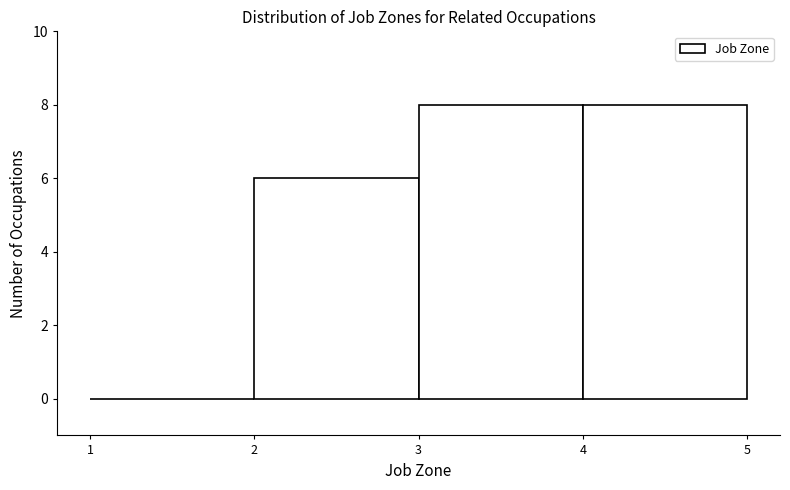

What is the height of the bar covering 3 to 4 on the x-axis? The values are not printed on the chart, so give them approximately, as read against the axis.

8